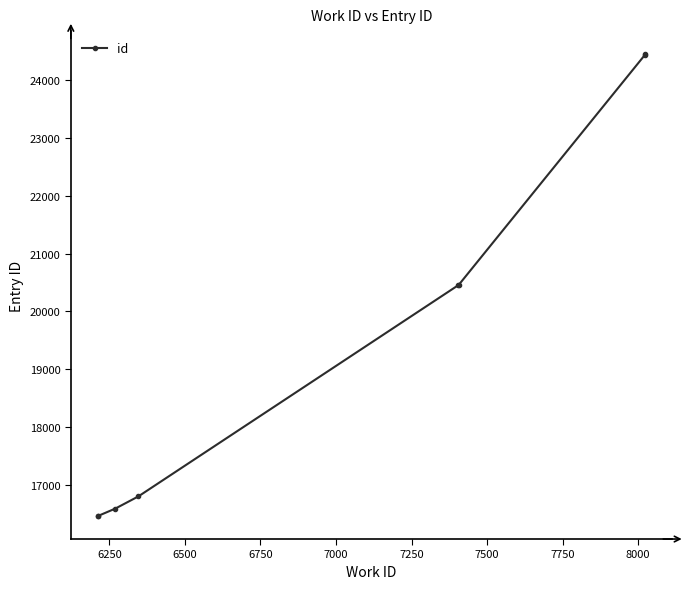

How many lines are shown in the chart?

1